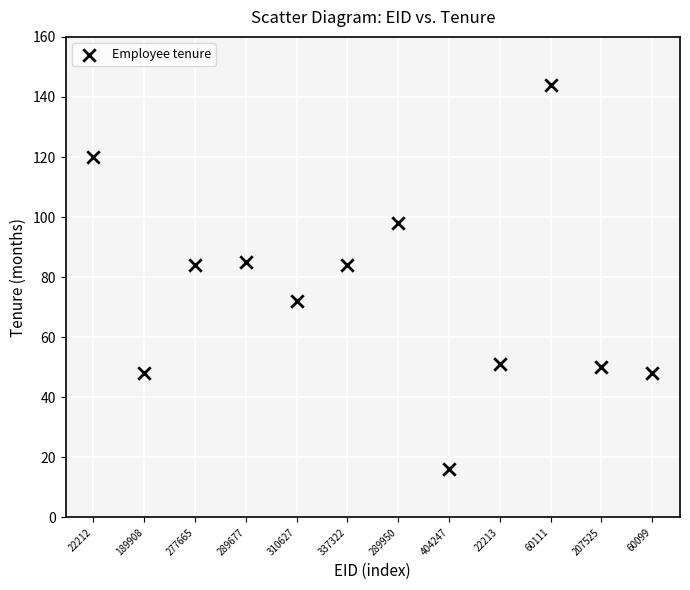

What is the average Y value?

75